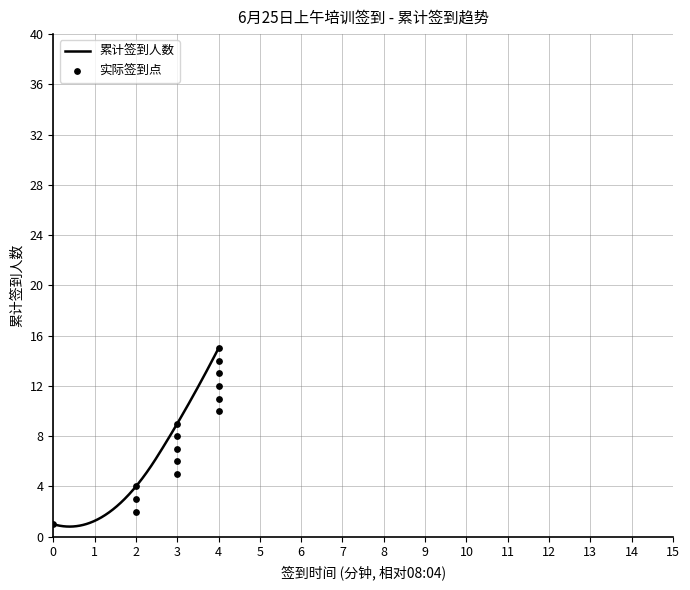

What is the highest value of the 累计签到人数 series?

15.0